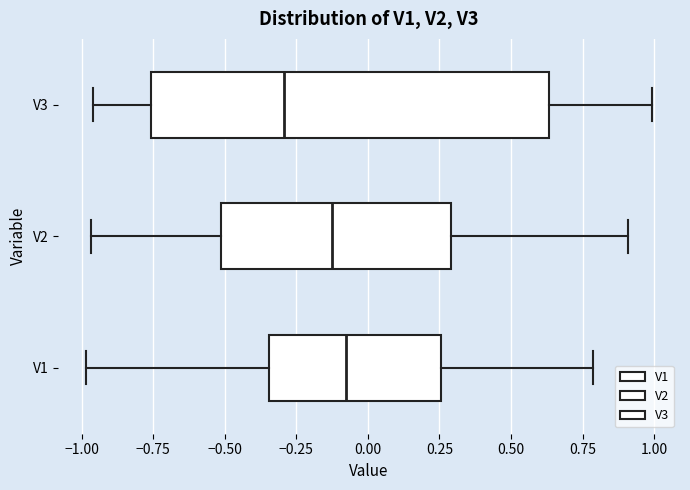

Which box has the furthest to the right median line?

V1